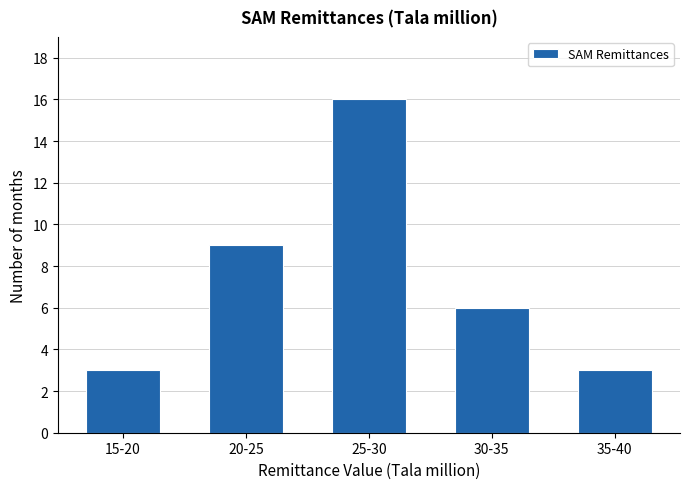

Reading left to right, extract all data points from this chart.

3	9	16	6	3